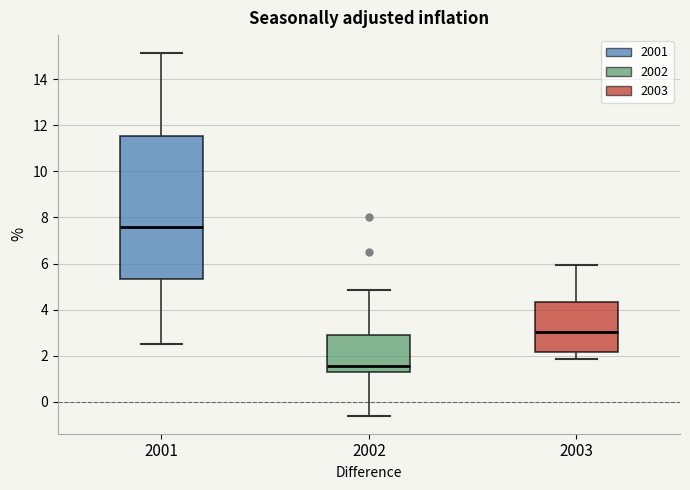

Which box's median line is the lowest?

2002